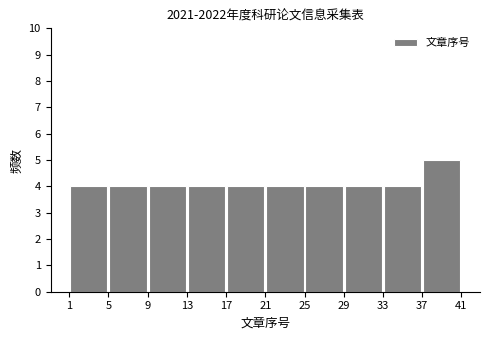

Reading left to right, list every bar in this chart as the range it spans on the x-axis followed by its height. The values are not printed on the chart, so give them approximately, as read against the axis.

1 to 5: 4
5 to 9: 4
9 to 13: 4
13 to 17: 4
17 to 21: 4
21 to 25: 4
25 to 29: 4
29 to 33: 4
33 to 37: 4
37 to 41: 5